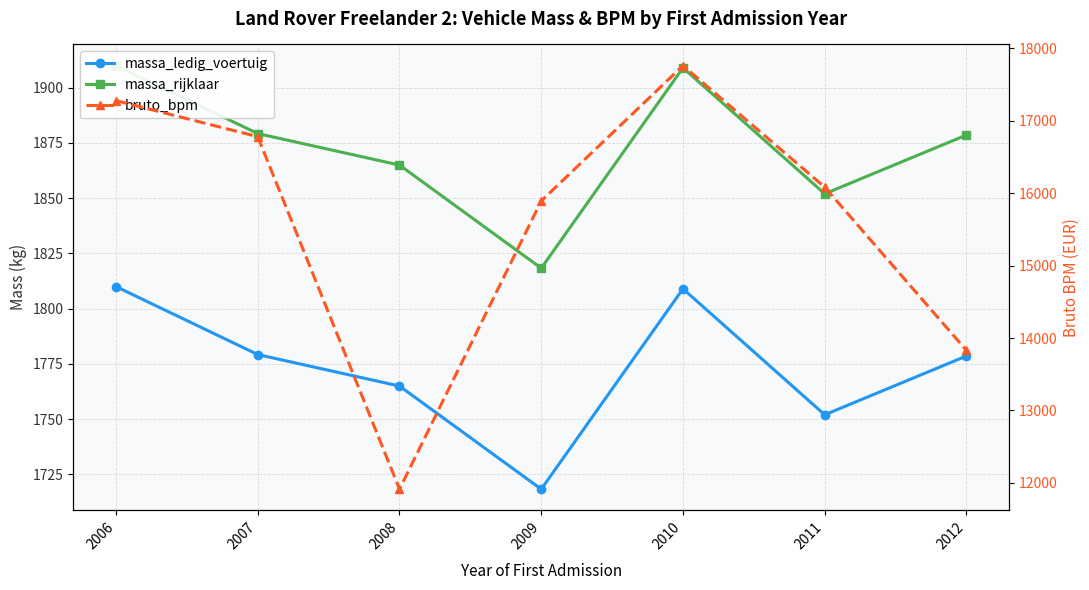

At which category does massa_ledig_voertuig reach its first local peak?

2010